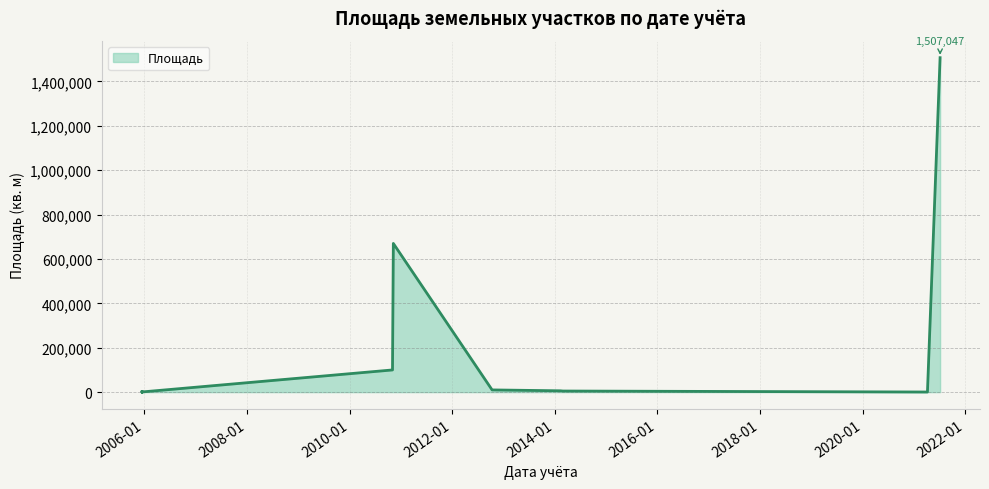

Is it true that the value at 2005-12-16 is 615?

False